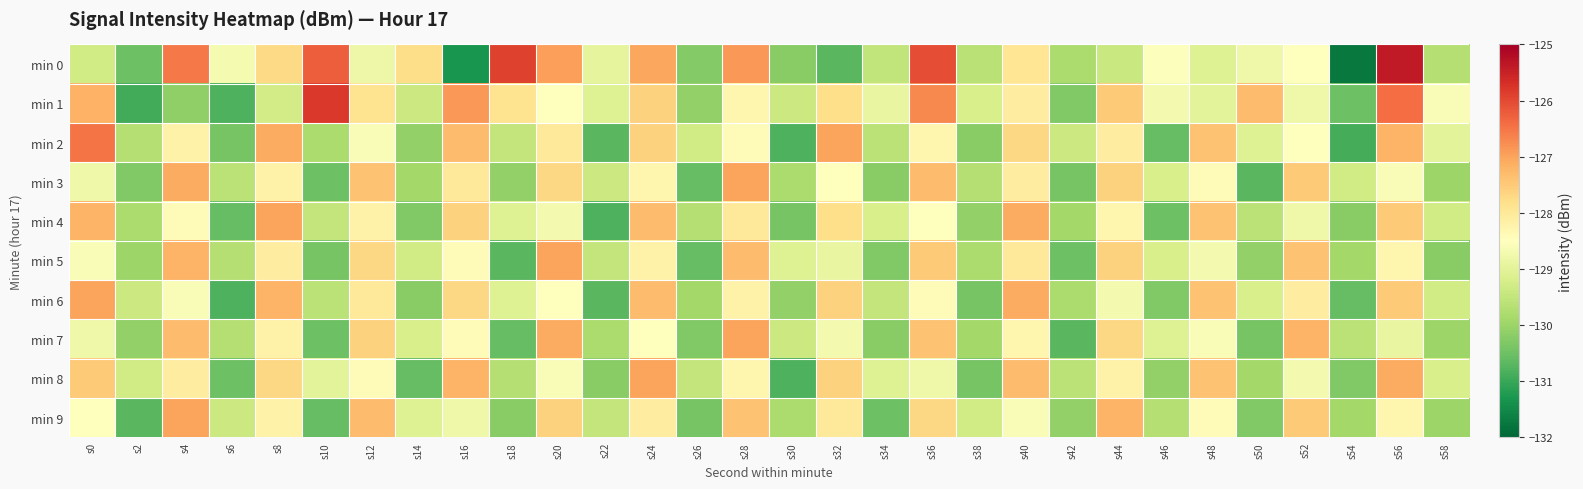

Which has a higher value, s32 or s8?

s8